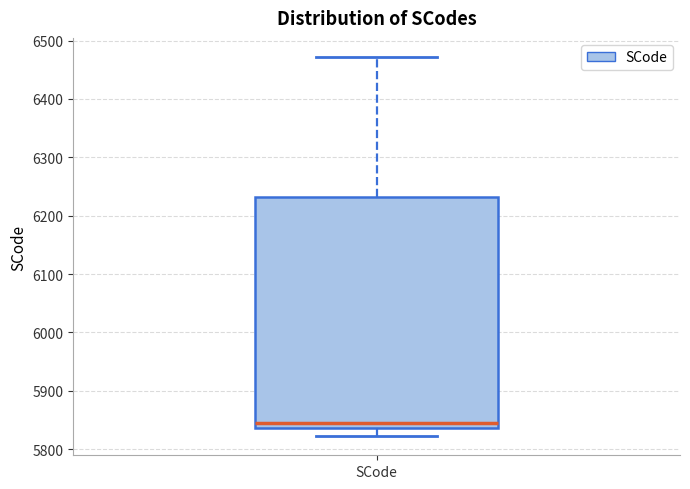

Transcribe this box plot: give where the median line is, the range the box spans, and where the two whiskers end, as read against the y-axis. The values are not printed on the chart, so give them approximately, as read against the axis.

median 5850, box 5840 to 6230, whiskers 5820 to 6470